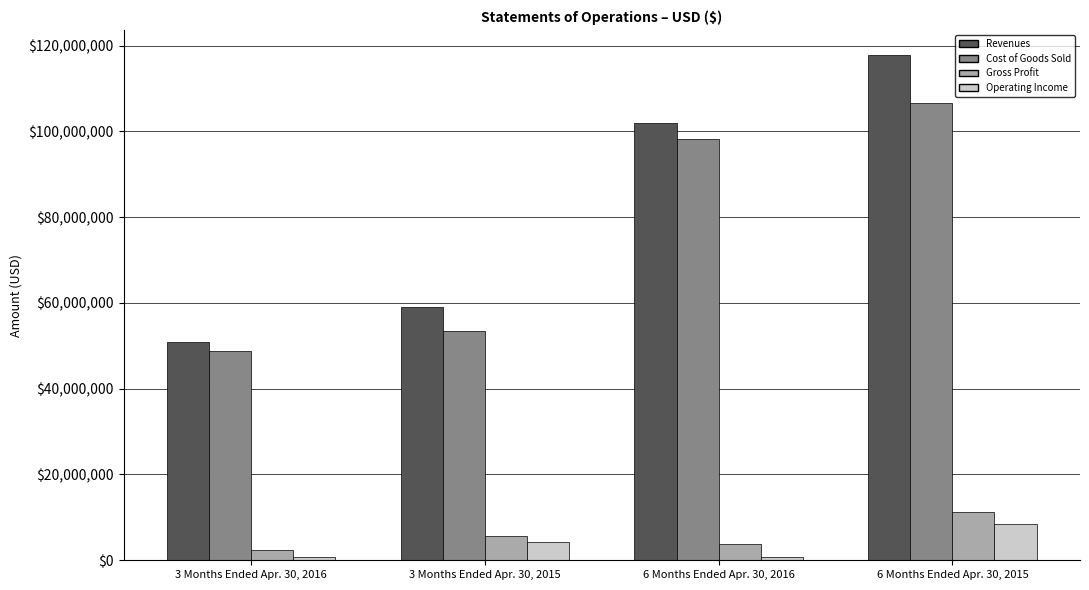

What is the difference between the second highest and minimum values in the Gross Profit series?

3271391